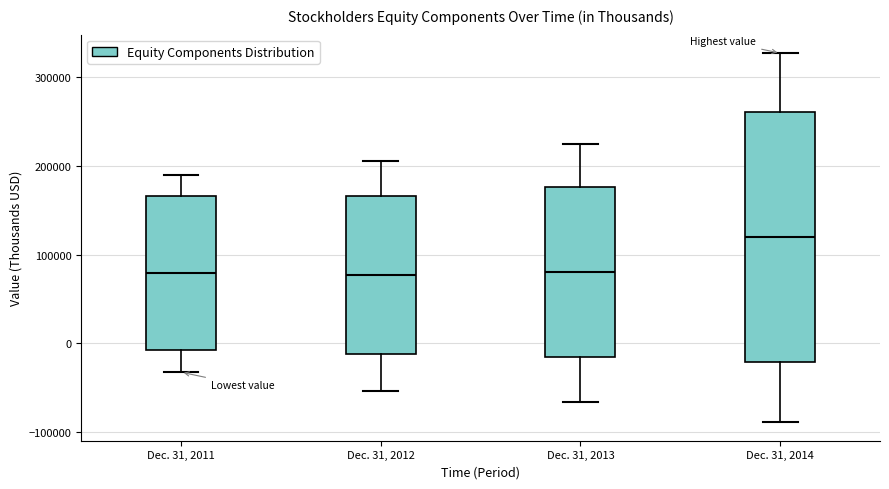

Reading left to right, read every box against the y-axis: the position of its median line, the range the box covers, and the ends of its whiskers. The values are not printed on the chart, so give them approximately, as read against the axis.

Dec. 31, 2011: median 80000, box -10000 to 170000, whiskers -30000 to 190000
Dec. 31, 2012: median 80000, box -10000 to 170000, whiskers -50000 to 210000
Dec. 31, 2013: median 80000, box -20000 to 180000, whiskers -70000 to 230000
Dec. 31, 2014: median 120000, box -20000 to 260000, whiskers -90000 to 330000